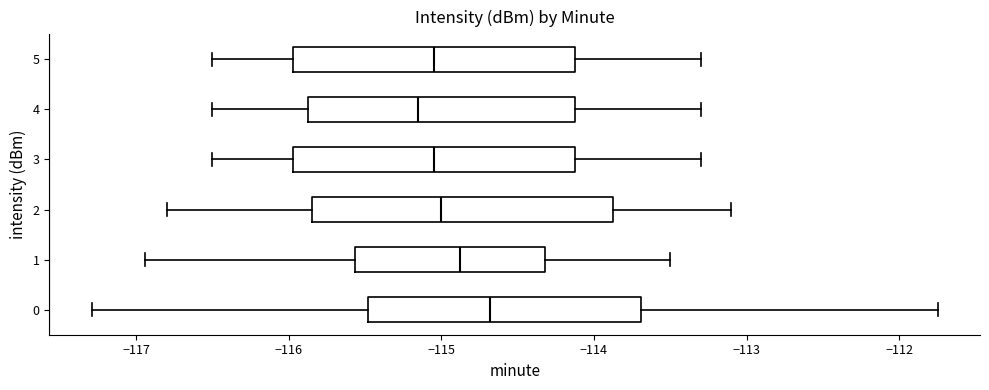

Which box has the furthest to the right median line?

0